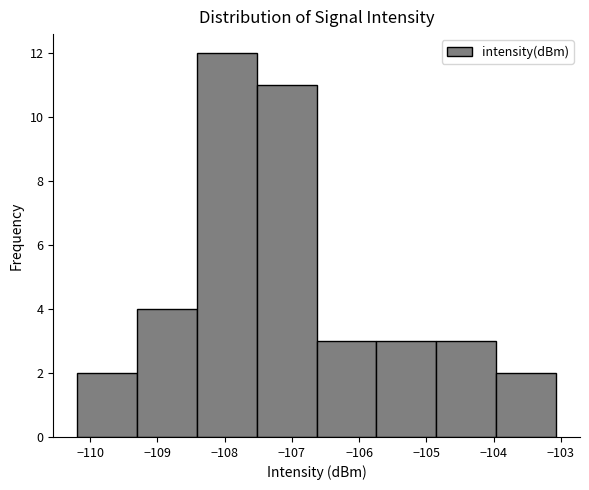

How tall is the bar that spans -109.3 to -108.4 on the x-axis? Neither the bar edges nor the heights are printed on the chart, so give them approximately, as read against the axes.

4